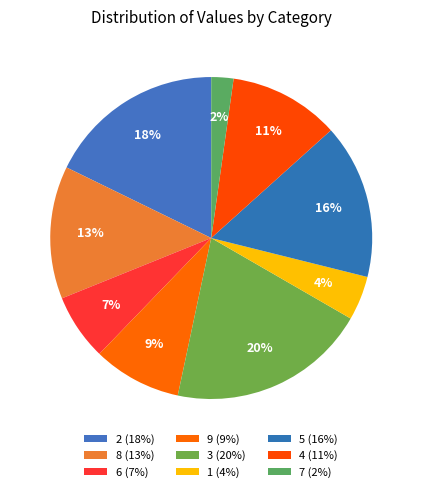

To the nearest percent, what is the average slice percentage?

11%